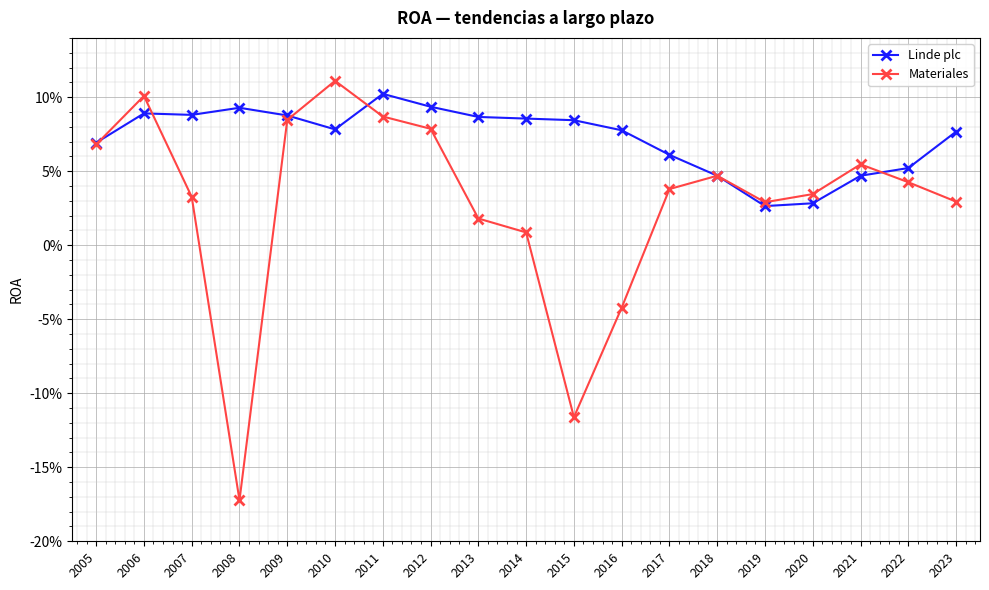

Which has a higher value, 2022 or 2021?

2022